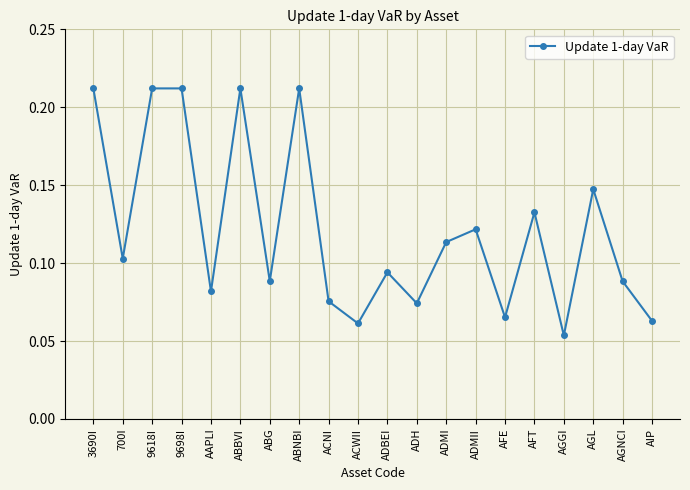

The chart shows a value of 0.0 at AAPLI. True or false?

False